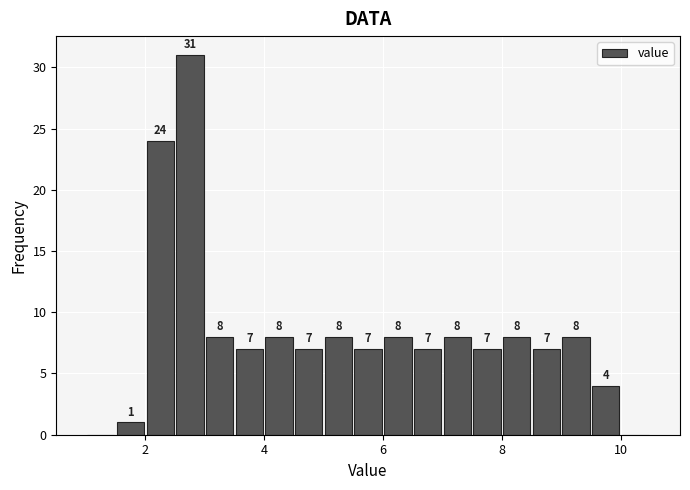

Read against the x-axis, roughly where is the centre of the tallest bar?

2.8